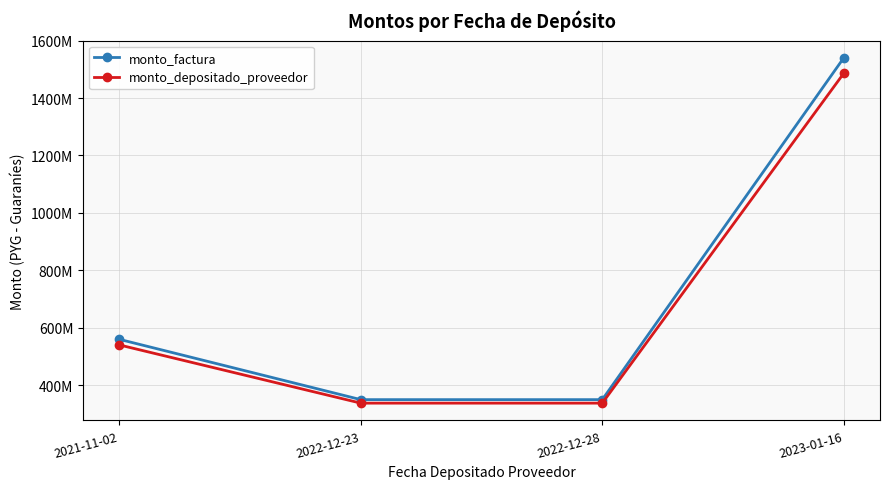

True or false: monto_depositado_proveedor and monto_factura intersect in this chart.

False